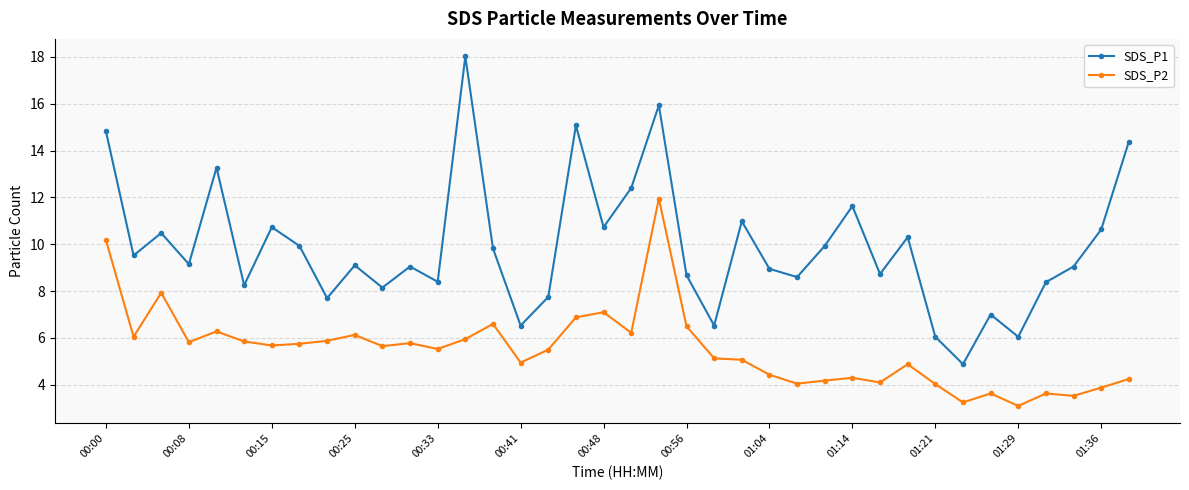

True or false: SDS_P1 and SDS_P2 cross at least once.

False